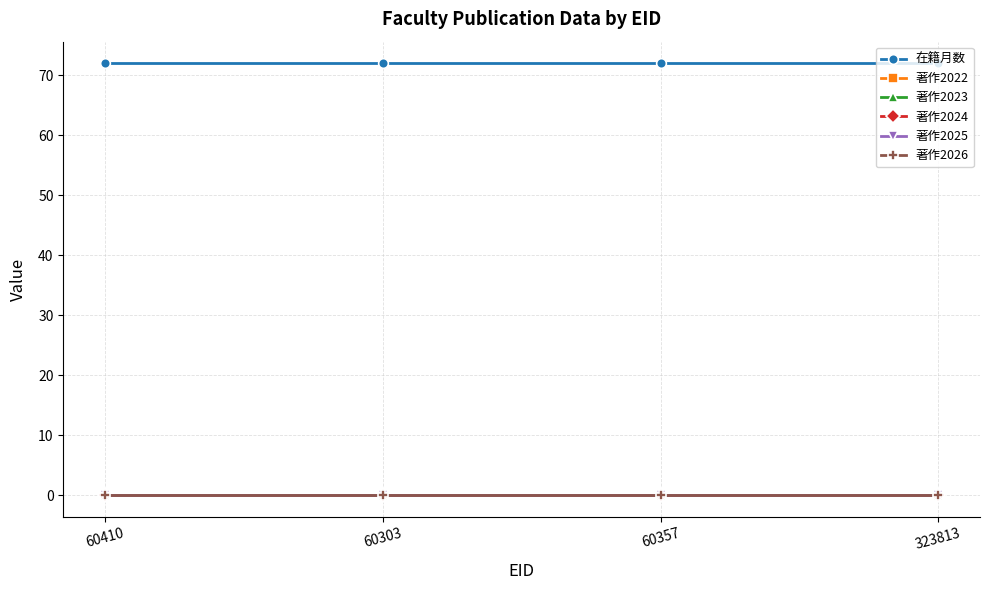

List the labels in order of 著作2026 value, smallest first.

60410, 60303, 60357, 323813